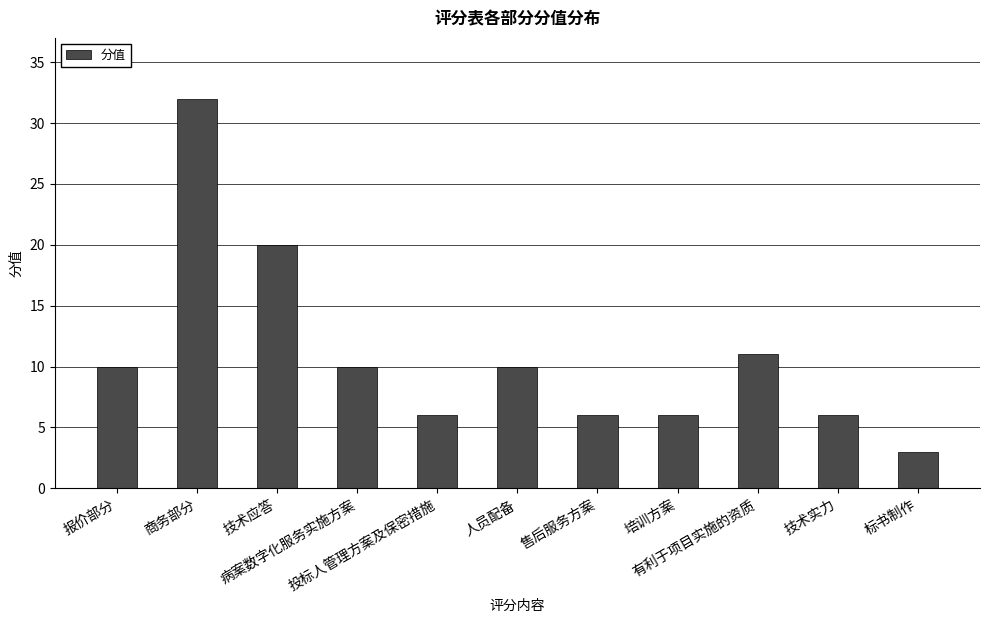

Approximately how many times larger is the value at 培训方案 compared to 商务部分?

0.2